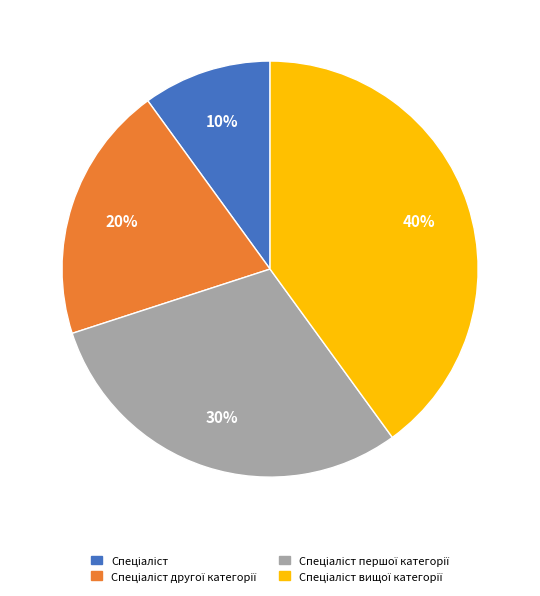

Is there any slice that represents more than half of the pie?

No